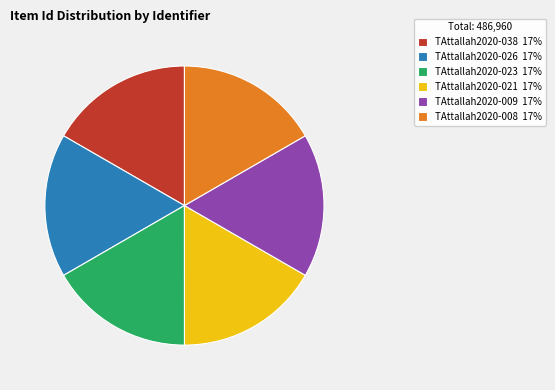

Do TAttallah2020-009 17% and TAttallah2020-026 17% together represent more than half of the pie?

No